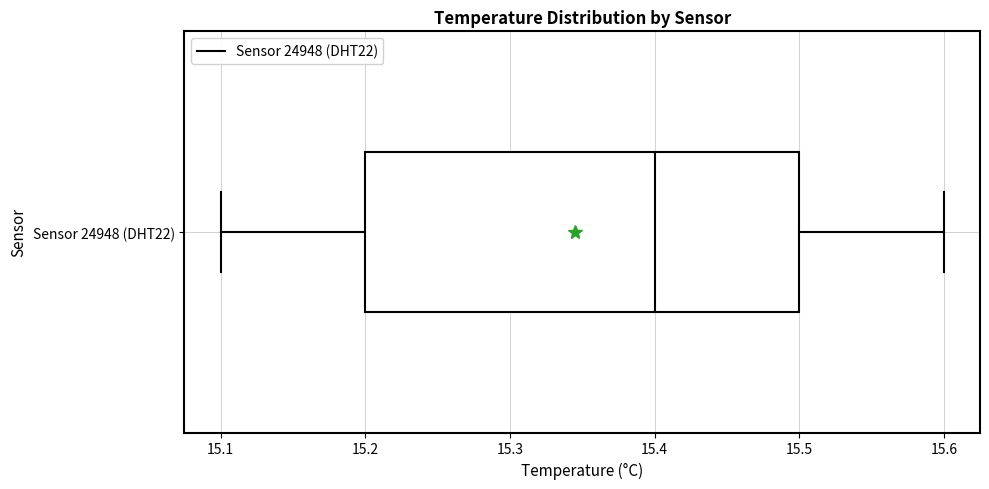

Where is the left edge of the box for Sensor 24948 (DHT22) on the x-axis? The values are not printed on the chart, so give them approximately, as read against the axis.

15.2